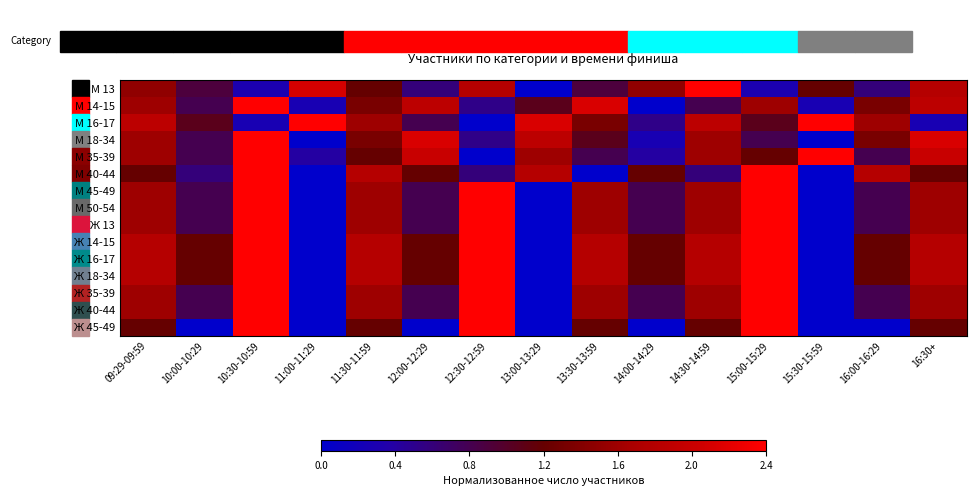

What is the greatest value displayed?

1.0